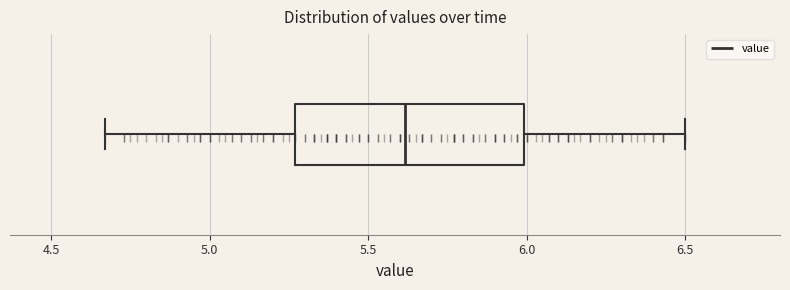

Read this box plot against the x-axis: the position of the median line, the range covered by the box, and the ends of both whiskers. The values are not printed on the chart, so give them approximately, as read against the axis.

median 5.60, box 5.25 to 6.00, whiskers 4.65 to 6.50